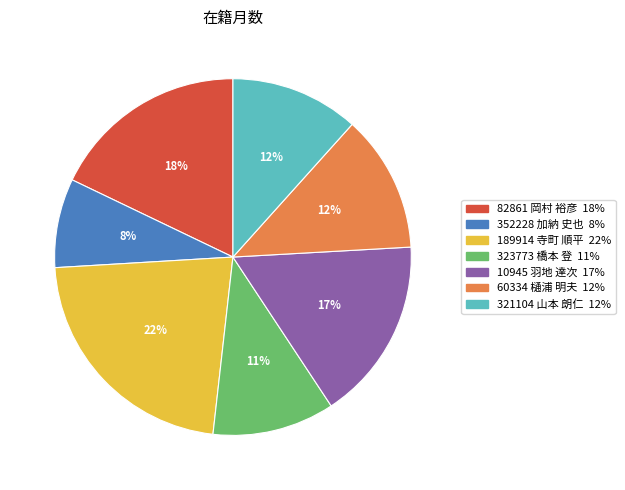

Is there any slice that represents more than half of the pie?

No